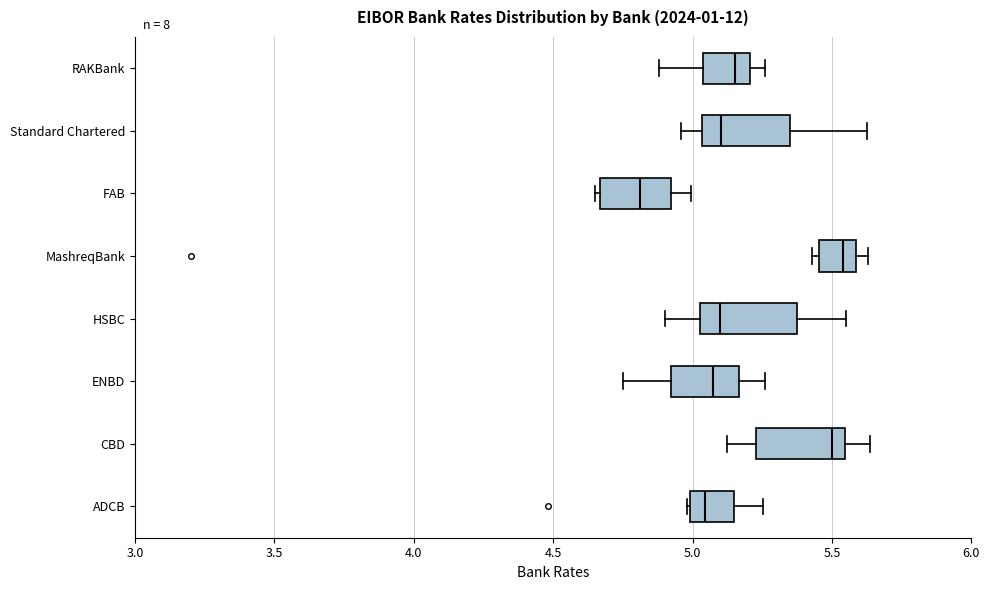

Reading bottom to top, transcribe this box plot: for each box, give where its median line is, the range the box spans, and where its two whiskers end, as read against the x-axis. The values are not printed on the chart, so give them approximately, as read against the axis.

ADCB: median 5.05, box 5.00 to 5.15, whiskers 5.00 to 5.25
CBD: median 5.50, box 5.25 to 5.55, whiskers 5.15 to 5.65
ENBD: median 5.05, box 4.90 to 5.15, whiskers 4.75 to 5.25
HSBC: median 5.10, box 5.05 to 5.40, whiskers 4.90 to 5.55
MashreqBank: median 5.55, box 5.45 to 5.60, whiskers 5.45 (just left of the box's left edge) to 5.65
FAB: median 4.80, box 4.65 to 4.90, whiskers 4.65 (just left of the box's left edge) to 5.00
Standard Chartered: median 5.10, box 5.05 to 5.35, whiskers 4.95 to 5.65
RAKBank: median 5.15, box 5.05 to 5.20, whiskers 4.90 to 5.25